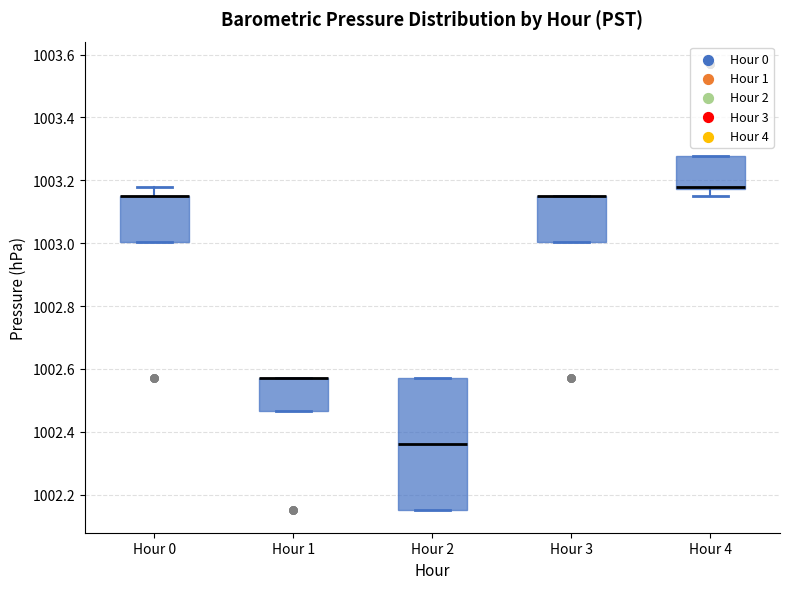

Reading left to right, read every box against the y-axis: the position of its median line, the range the box covers, and the ends of its whiskers. The values are not printed on the chart, so give them approximately, as read against the axis.

Hour 0: median 1003.16 (drawn on the box's upper edge), box 1003.00 to 1003.16, whiskers 1003.00 to 1003.18
Hour 1: median 1002.58 (drawn on the box's upper edge), box 1002.46 to 1002.58, whiskers 1002.46 to 1002.58
Hour 2: median 1002.36, box 1002.16 to 1002.58, whiskers 1002.16 to 1002.58
Hour 3: median 1003.16 (drawn on the box's upper edge), box 1003.00 to 1003.16, whiskers 1003.00 to 1003.16
Hour 4: median 1003.18 (just above the box's lower edge), box 1003.18 to 1003.28, whiskers 1003.16 to 1003.28